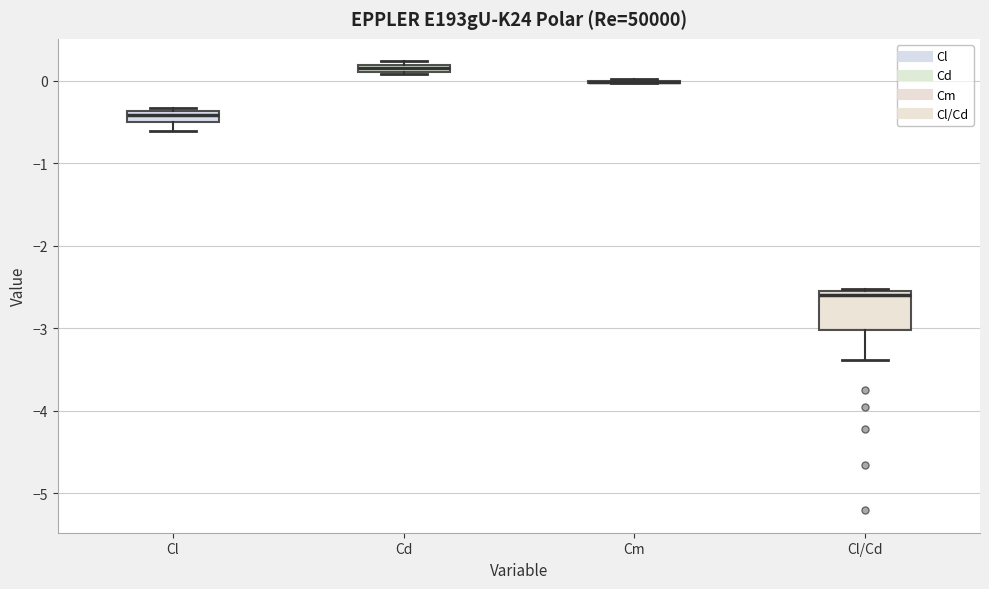

Where is the lower edge of the box for Cd on the y-axis? The values are not printed on the chart, so give them approximately, as read against the axis.

0.1